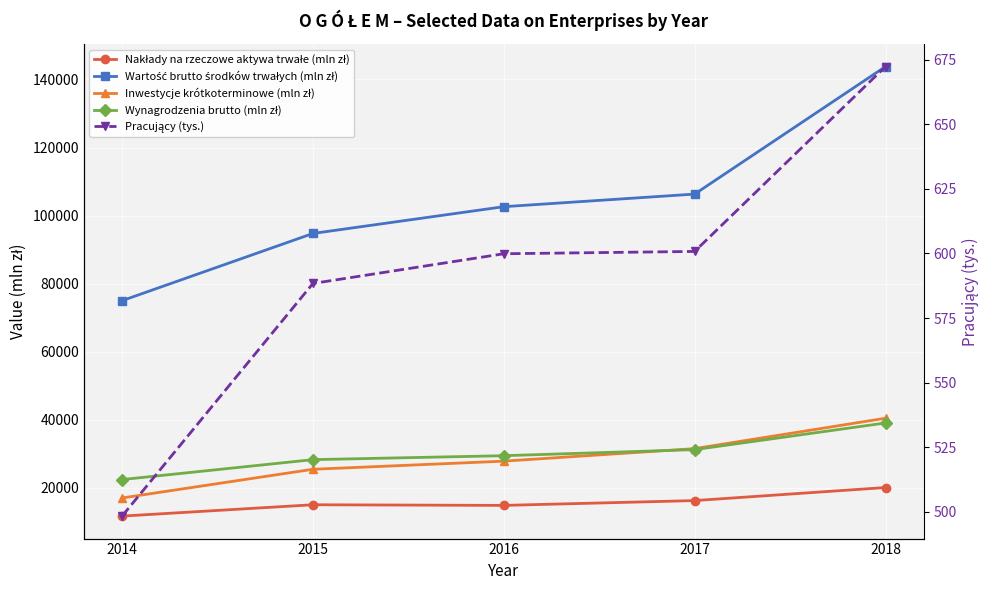

Reading left to right, what are all the values shown in this chart?

Nakłady na rzeczowe aktywa trwałe (mln zł): 2014=11681.8	2015=15017.0	2016=14827.6	2017=16243.2	2018=20079.5
Wartość brutto środków trwałych (mln zł): 2014=74992.8	2015=94742.2	2016=102609.6	2017=106313.6	2018=143790.9
Inwestycje krótkoterminowe (mln zł): 2014=17011.0	2015=25443.7	2016=27827.9	2017=31509.9	2018=40444.5
Wynagrodzenia brutto (mln zł): 2014=22421.4	2015=28274.2	2016=29434.0	2017=31215.5	2018=39050.1
Pracujący (tys.): 2014=498.3	2015=588.4	2016=599.9	2017=600.8	2018=672.4